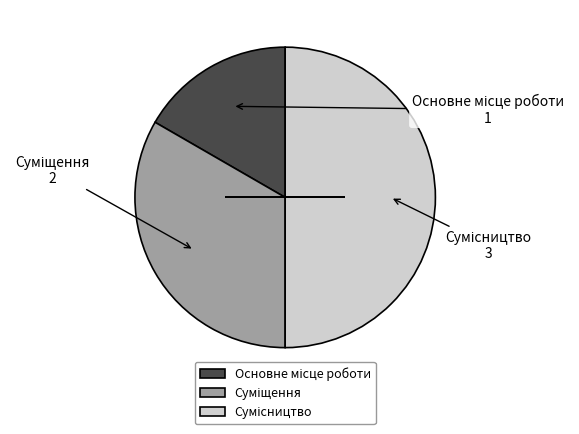

How many slices are in this pie chart?

3